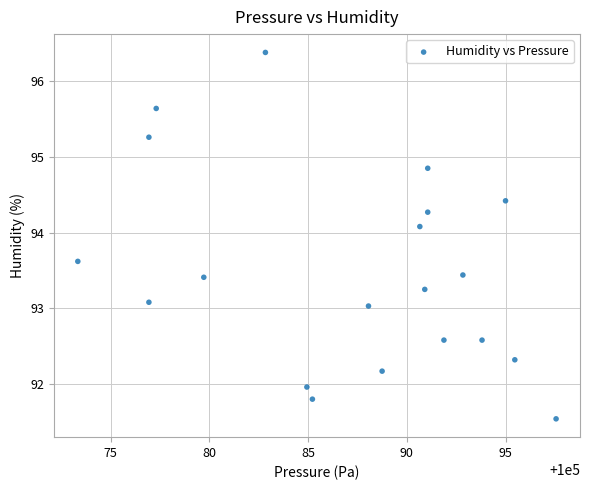

What is the range of Y values (max minus min)?

4.8